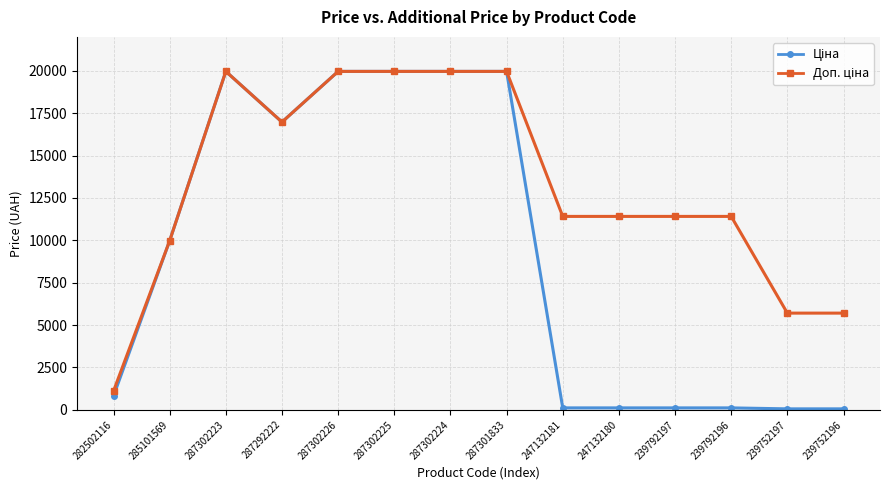

Count the number of categories in the chart.

14